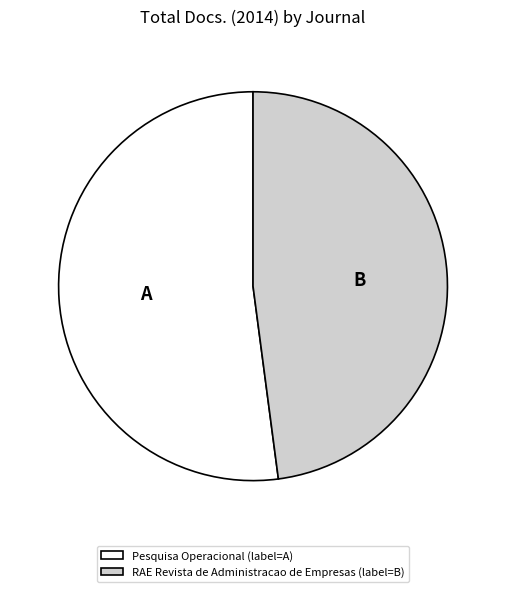

True or false: RAE Revista de Administracao de Empresas accounts for 48% of the total.

True